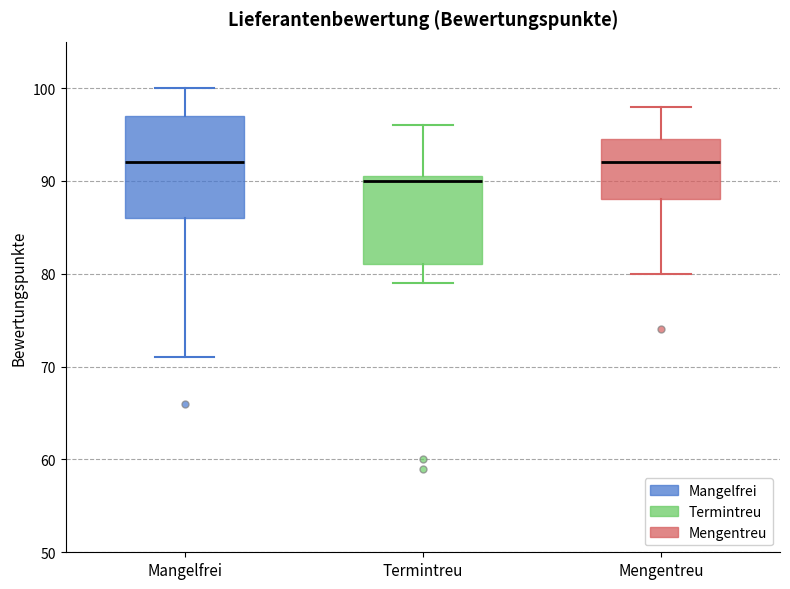

Reading left to right, read every box against the y-axis: the position of its median line, the range the box covers, and the ends of its whiskers. The values are not printed on the chart, so give them approximately, as read against the axis.

Mangelfrei: median 92, box 86 to 97, whiskers 71 to 100
Termintreu: median 90, box 81 to 91, whiskers 79 to 96
Mengentreu: median 92, box 88 to 95, whiskers 80 to 98